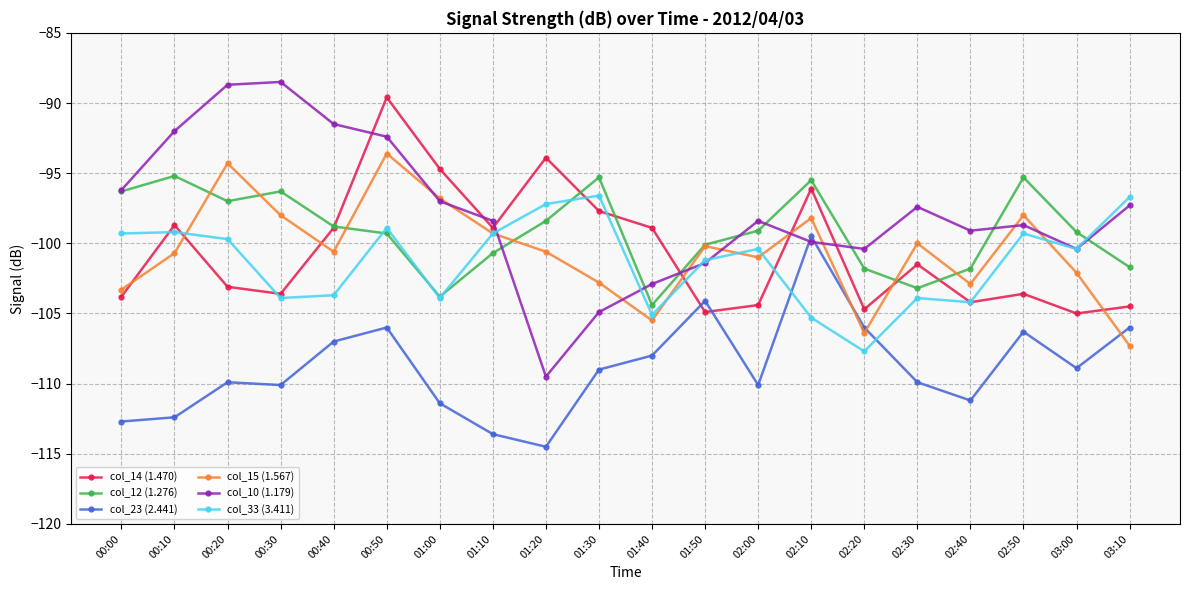

Which series changed the most between 00:50 and 03:00?

col_14 (1.470)